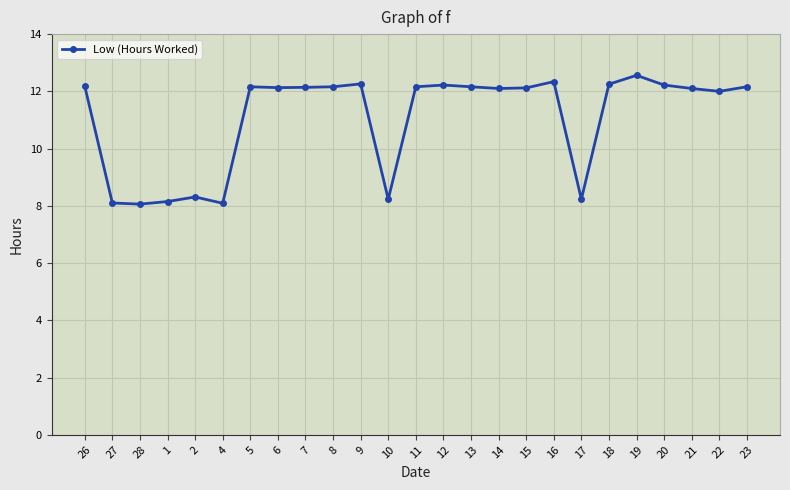

Read the value at 5.

12.2